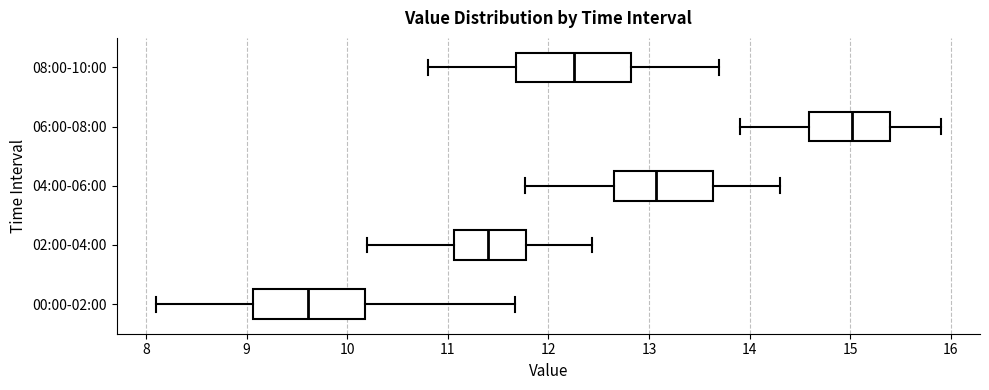

Which box has the furthest to the right median line?

06:00-08:00